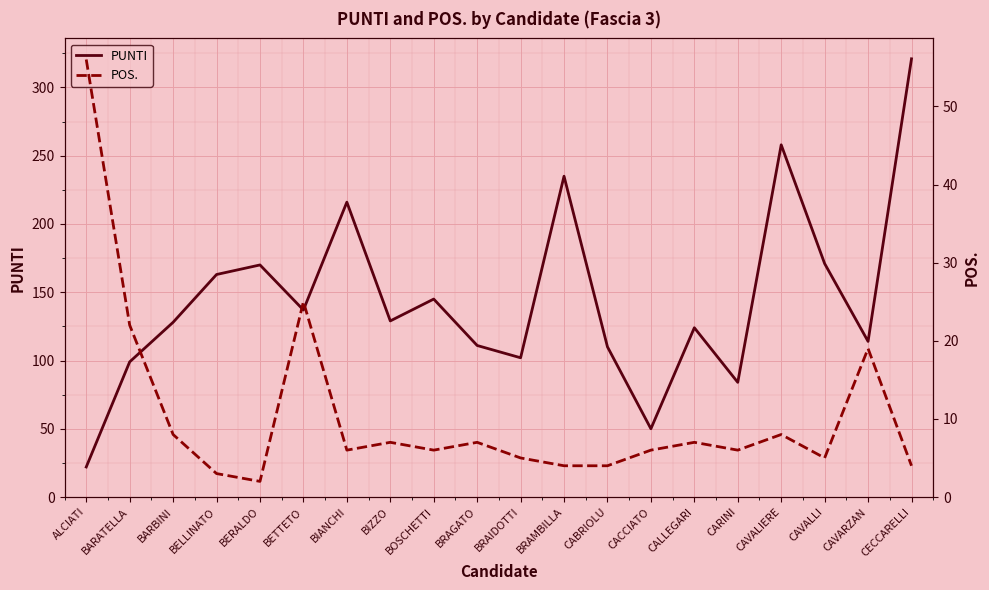

What is the sum of all POS. values?

210